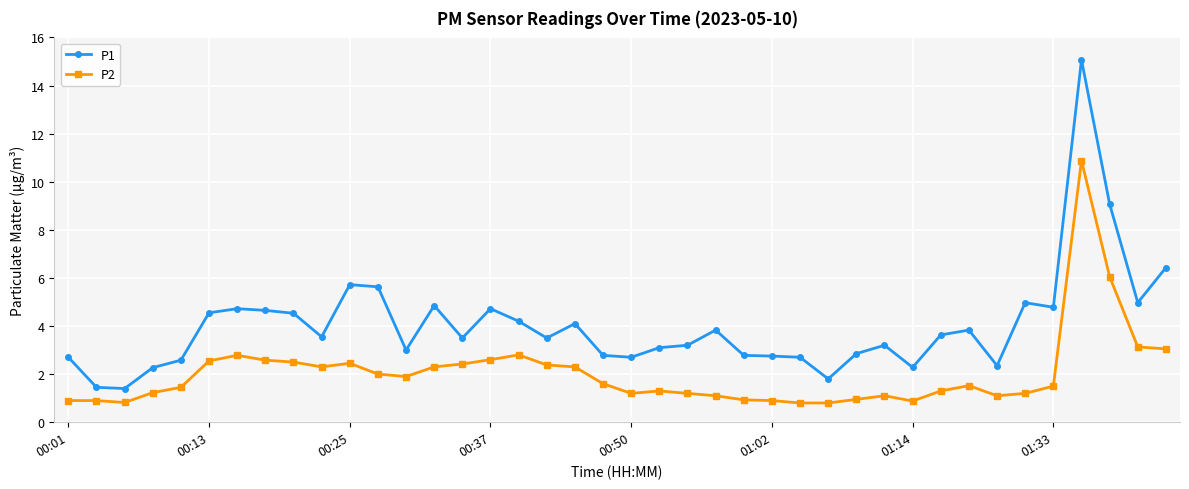

List the series in order of their peak value, highest first.

P1, P2